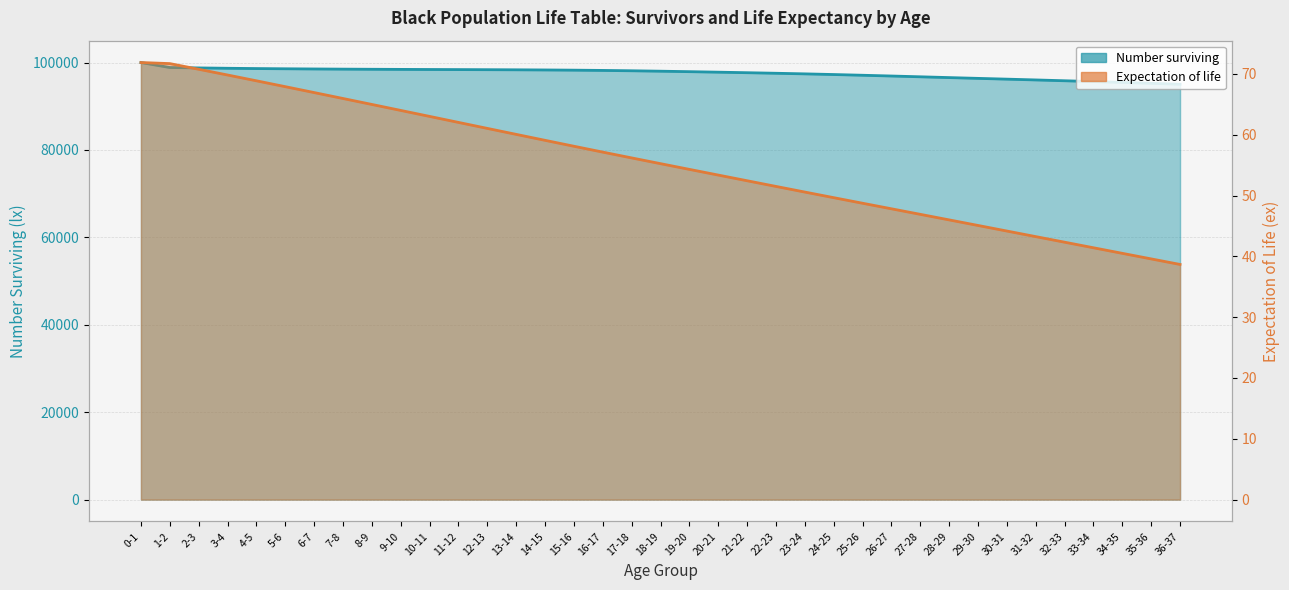

Between 7-8 and 17-18, which is larger?

7-8